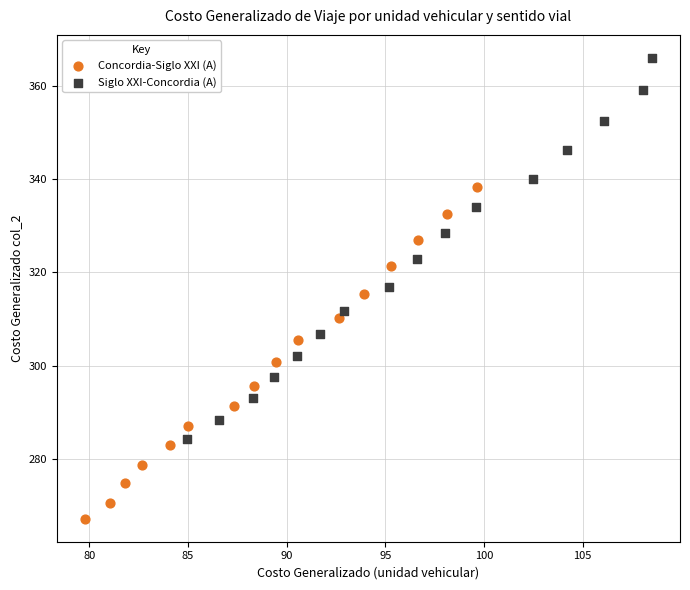

Which series contains the lowest Y value?

Concordia-Siglo XXI (A)